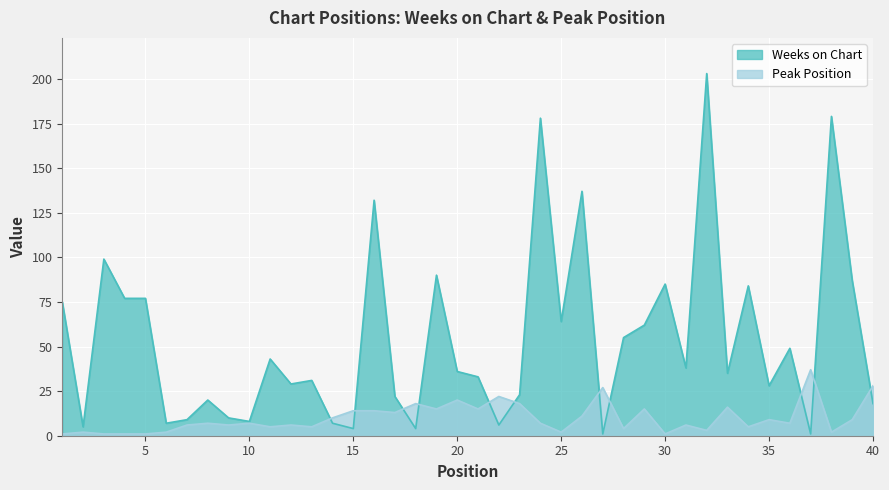

What is the difference between the Peak Position values at 16 and 6?

12